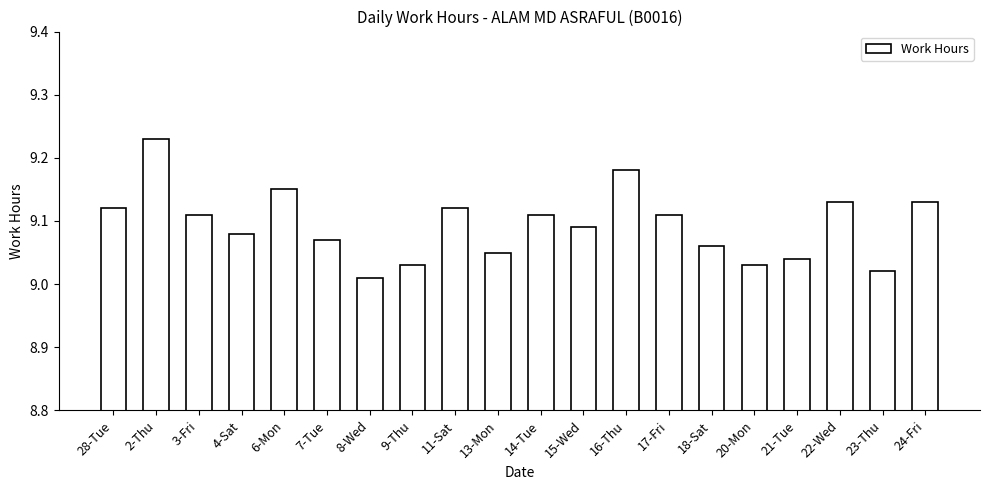

Which has a higher value, 13-Mon or 4-Sat?

4-Sat